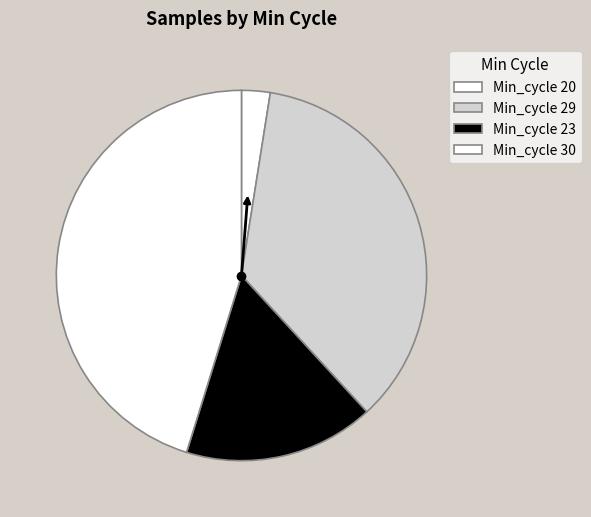

How many slices are in this pie chart?

4